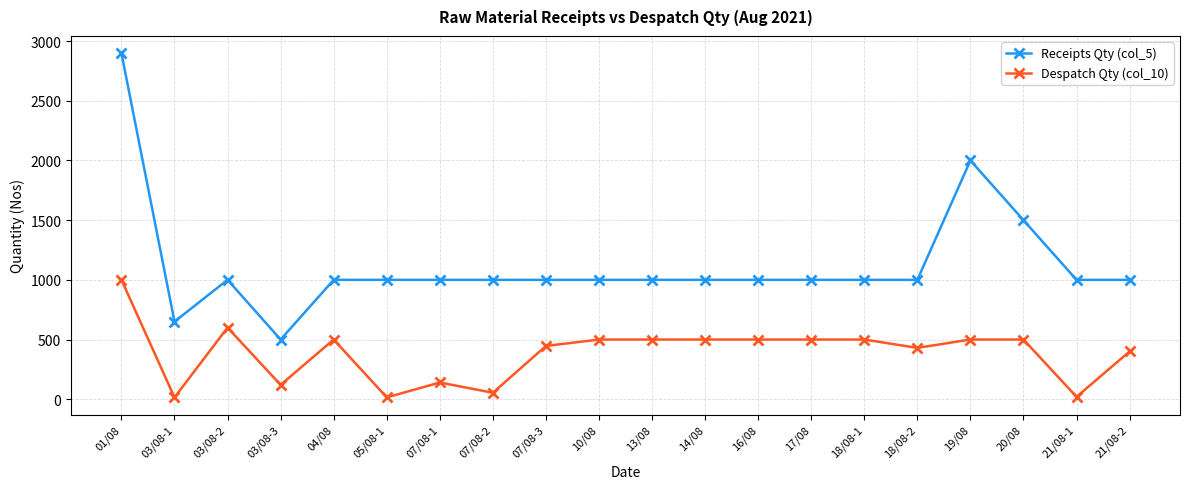

What value does the Receipts Qty (col_5) series have at 04/08, to the nearest 50?

1000